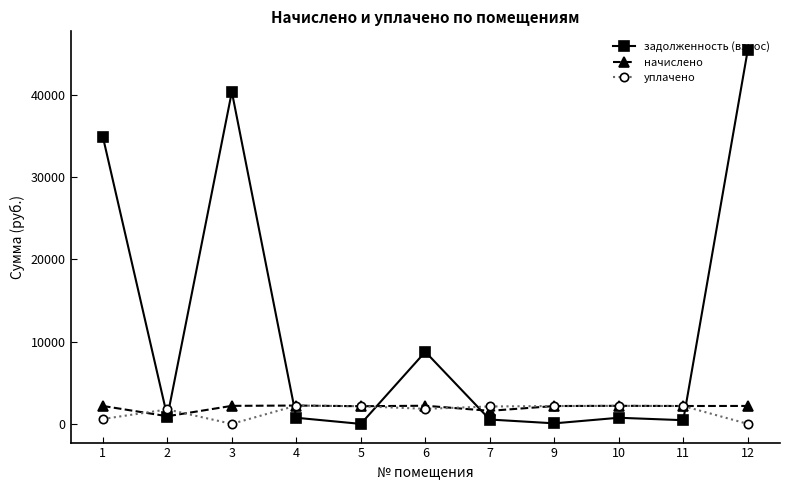

What is the minimum value for начислено?

930.2